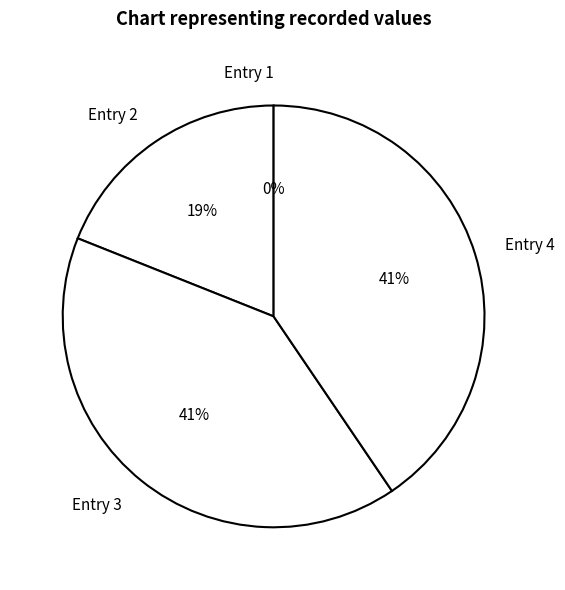

The 2023-05-05T10:34:14.301Z slice represents 52% of the pie. True or false?

False